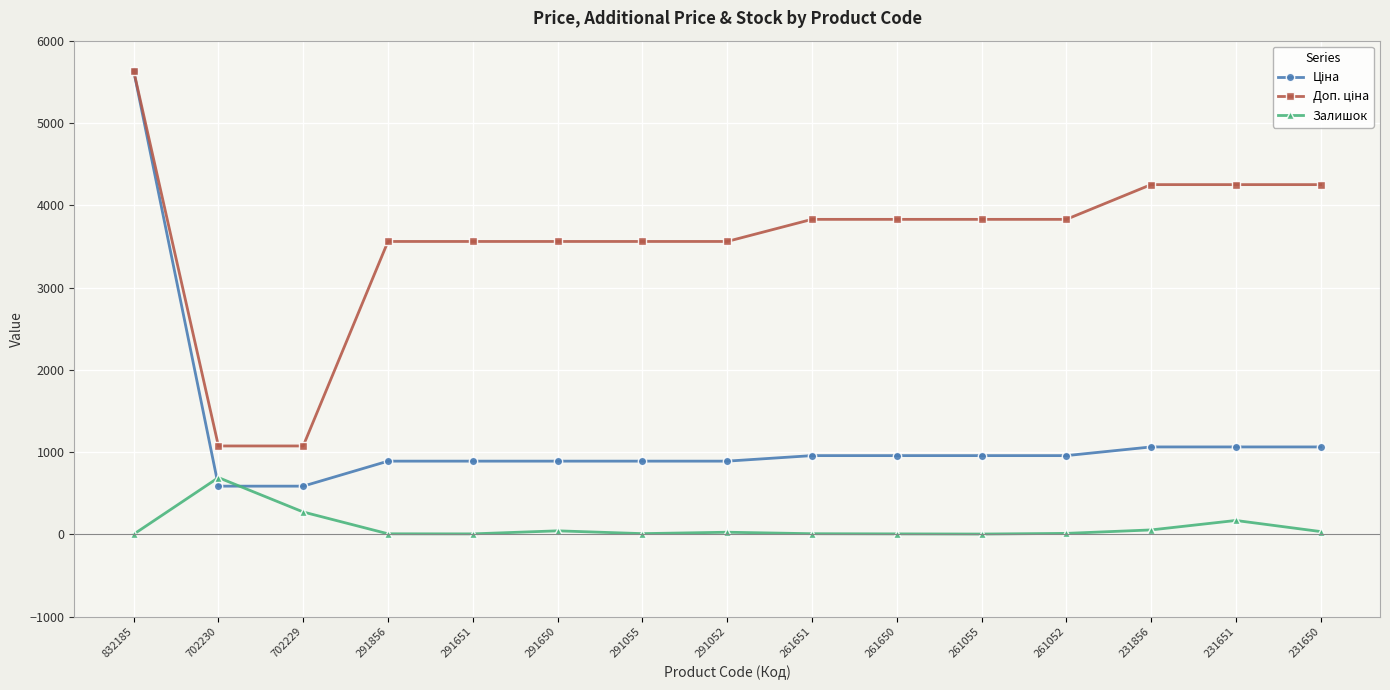

Where is the first local maximum for Залишок?

702230